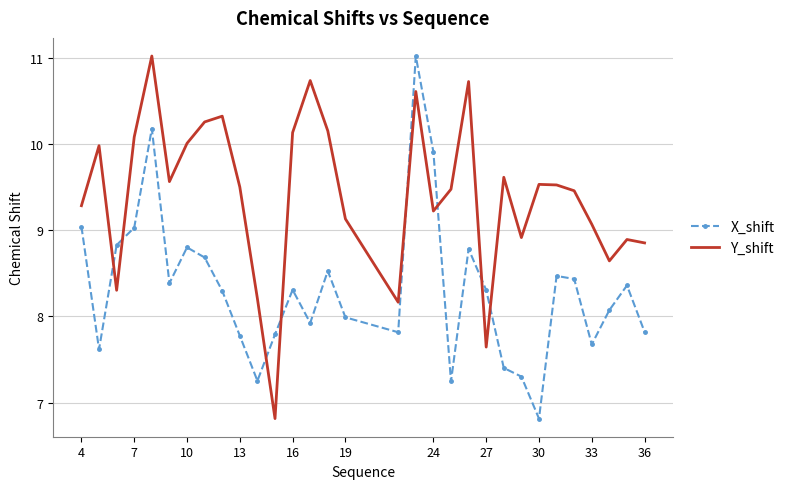

Count the number of categories in the chart.

31